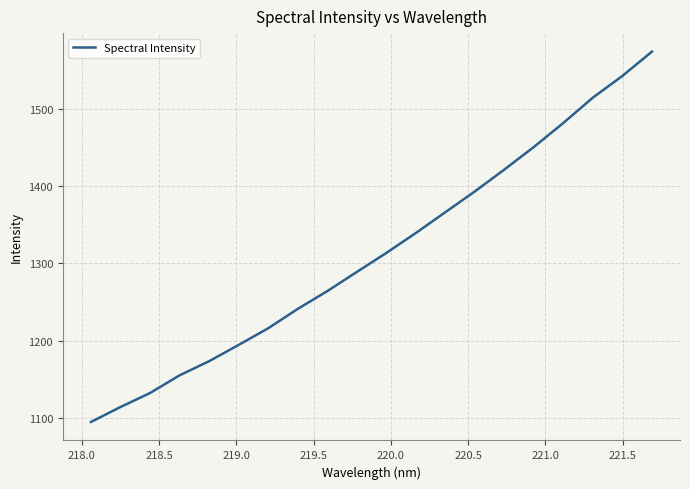

What is the minimum value shown in the chart?

1095.0